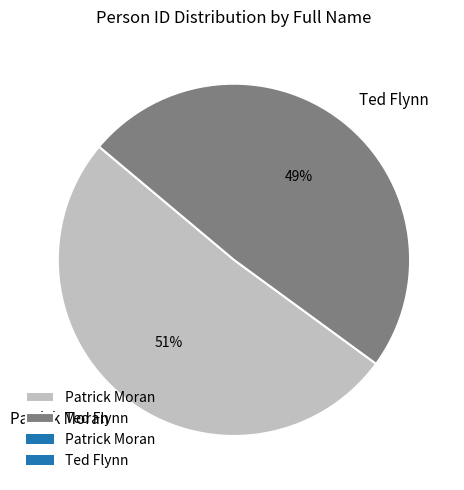

Is it true that Ted Flynn is 49% of the pie?

True